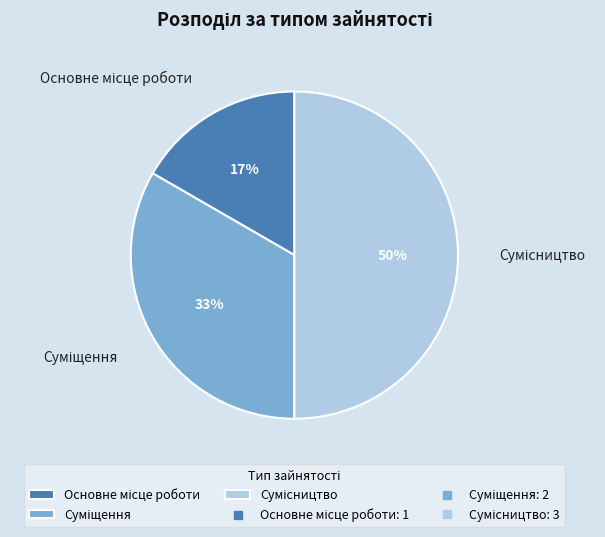

To the nearest percent, what is the difference between the largest and smallest slice percentages?

33%